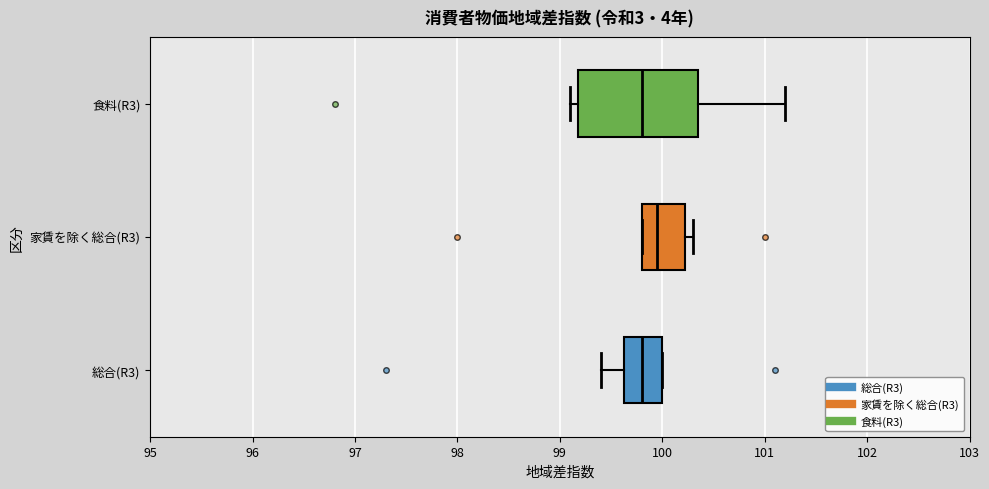

Reading bottom to top, read every box against the x-axis: the position of its median line, the range the box covers, and the ends of its whiskers. The values are not printed on the chart, so give them approximately, as read against the axis.

総合(R3): median 99.8, box 99.6 to 100.0, whiskers 99.4 to 100.0
家賃を除く総合(R3): median 100.0, box 99.8 to 100.2, whiskers 99.8 to 100.3
食料(R3): median 99.8, box 99.2 to 100.4, whiskers 99.1 to 101.2